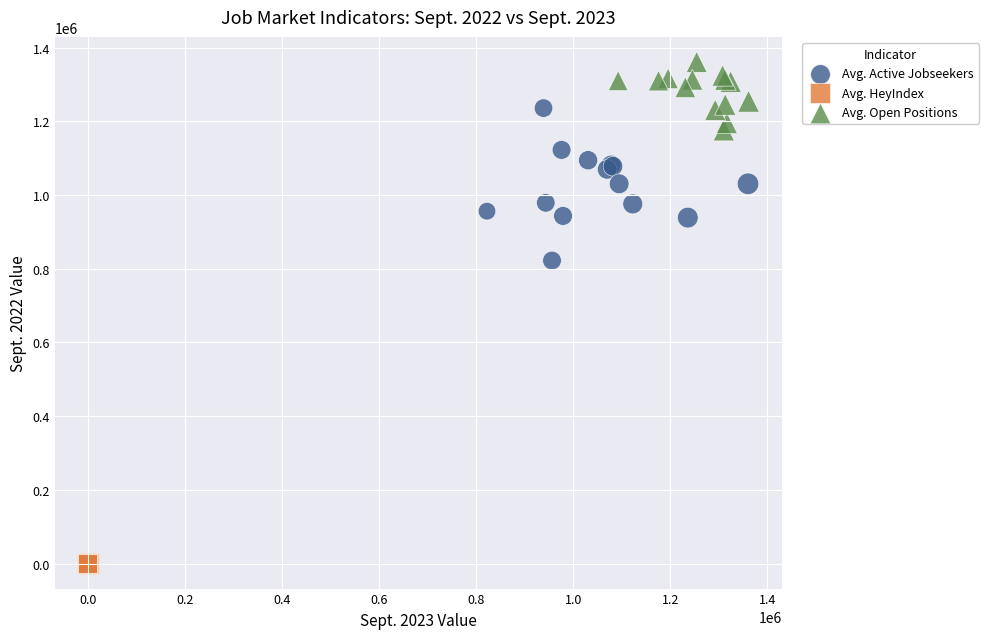

Which series has the widest spread of Y values?

Avg. Active Jobseekers